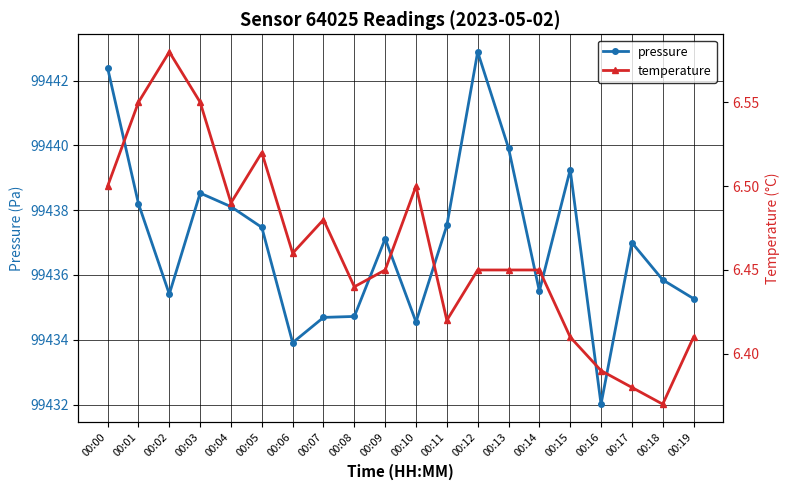

How many distinct data groups are displayed?

2